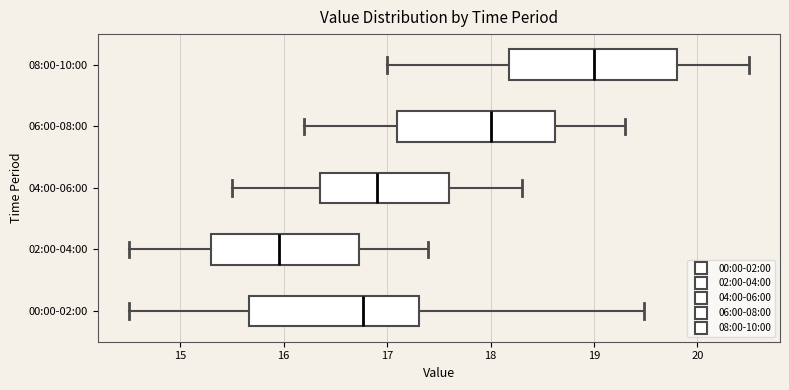

Reading bottom to top, read every box against the x-axis: the position of its median line, the range the box covers, and the ends of its whiskers. The values are not printed on the chart, so give them approximately, as read against the axis.

00:00-02:00: median 16.8, box 15.7 to 17.3, whiskers 14.5 to 19.5
02:00-04:00: median 16.0, box 15.3 to 16.7, whiskers 14.5 to 17.4
04:00-06:00: median 16.9, box 16.4 to 17.6, whiskers 15.5 to 18.3
06:00-08:00: median 18.0, box 17.1 to 18.6, whiskers 16.2 to 19.3
08:00-10:00: median 19.0, box 18.2 to 19.8, whiskers 17.0 to 20.5